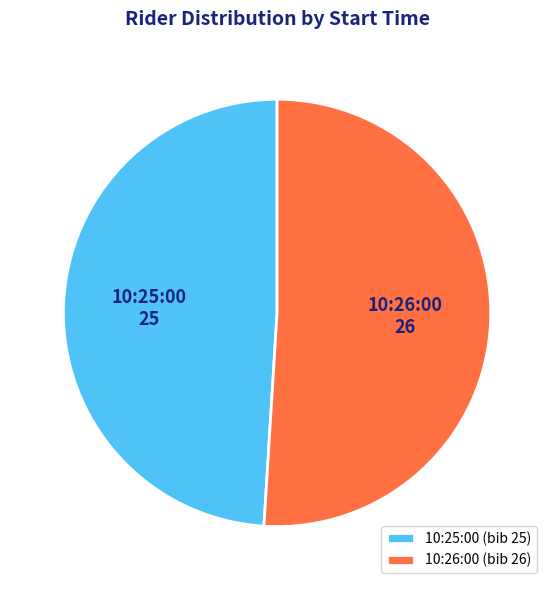

How many slices are in this pie chart?

2